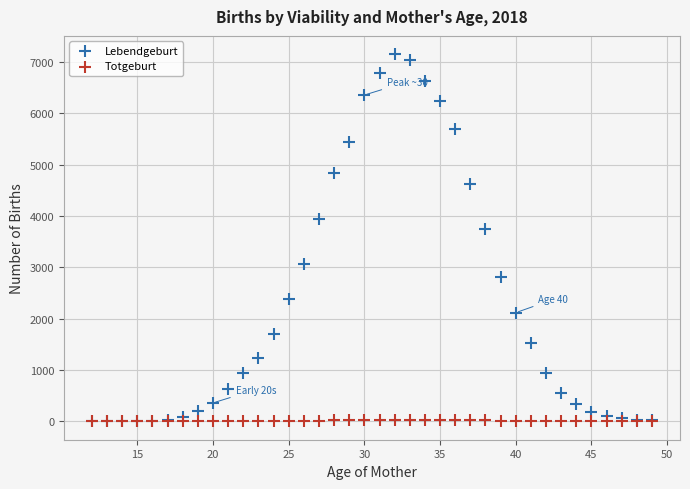

Which series has the widest spread of Y values?

Lebendgeburt